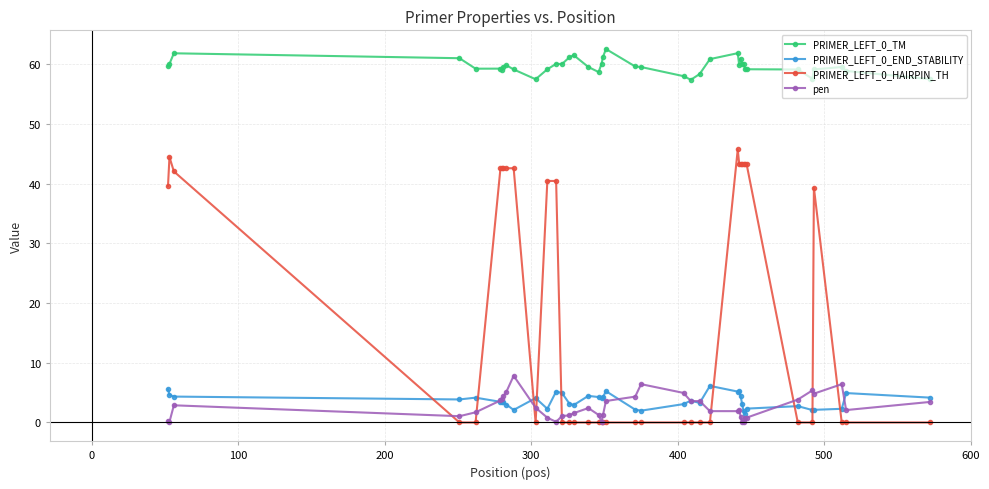

True or false: PRIMER_LEFT_0_HAIRPIN_TH has more than 1 interior local peaks.

True